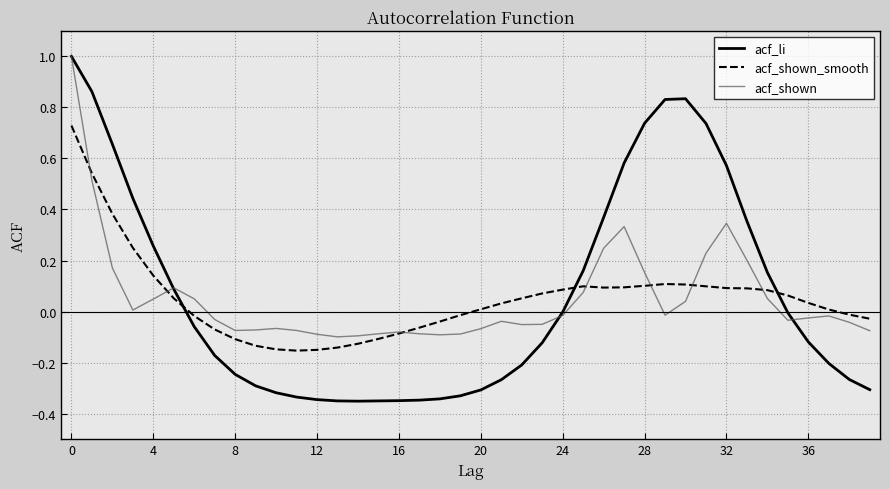

True or false: acf_shown_smooth and acf_li intersect in this chart.

True